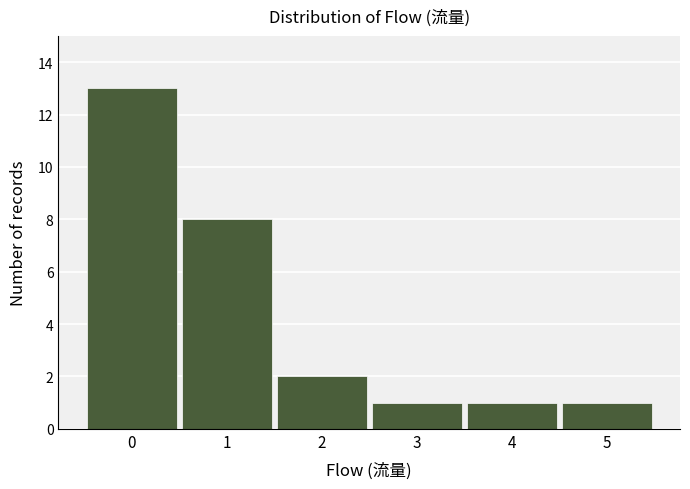

Reading left to right, what are all the values shown in this chart?

13	8	2	1	1	1